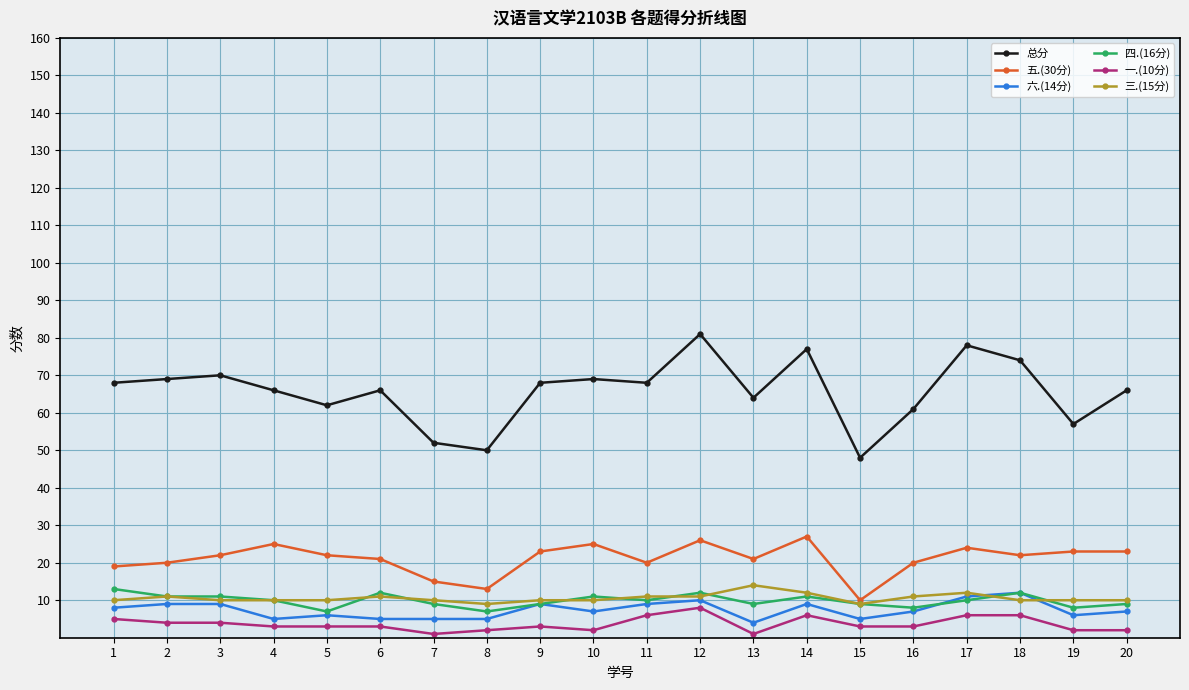

What is the difference between the highest and lowest values at 4?

63